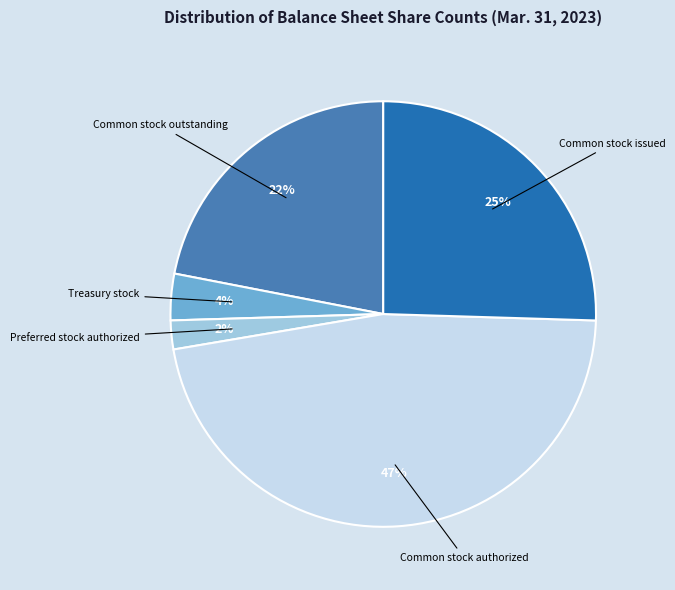

To the nearest percent, what is the combined percentage of Common stock authorized and Preferred stock authorized?

49%